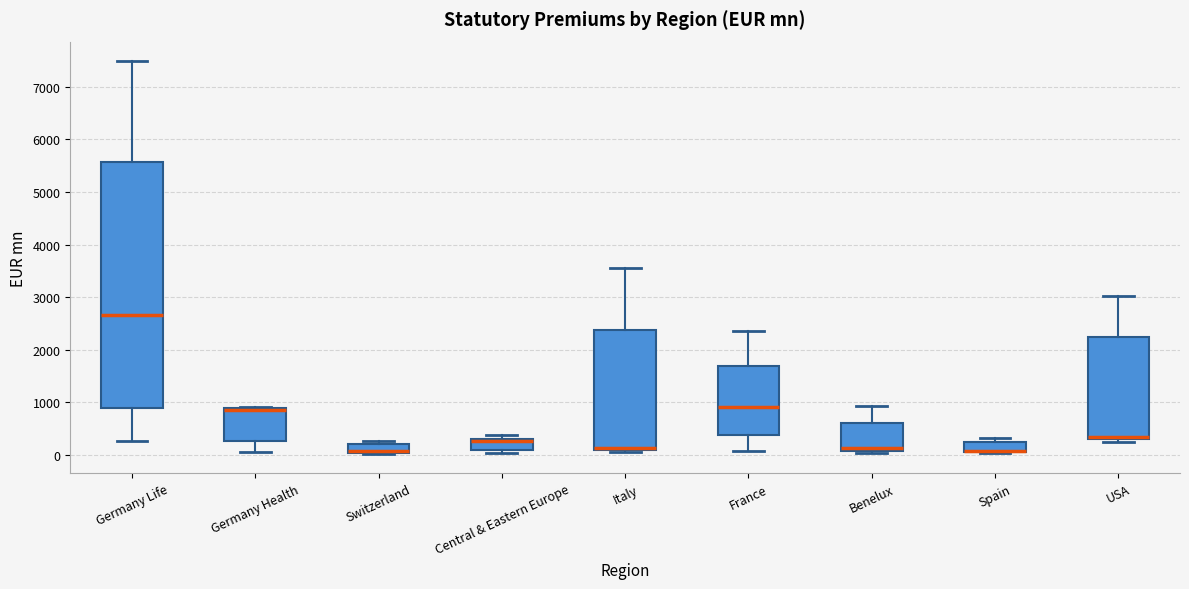

Reading left to right, transcribe this box plot: for each box, give where its median line is, the range the box spans, and where its two whiskers end, as read against the y-axis. The values are not printed on the chart, so give them approximately, as read against the axis.

Germany Life: median 2700, box 900 to 5600, whiskers 300 to 7500
Germany Health: median 900 (drawn on the box's upper edge), box 300 to 900, whiskers 100 to 900
Switzerland: median 100, box 0 to 200, whiskers 0 to 300
Central & Eastern Europe: median 300 (just below the box's upper edge), box 100 to 300, whiskers 0 to 400
Italy: median 100 (just above the box's lower edge), box 100 to 2400, whiskers 100 (just below the box's lower edge) to 3600
France: median 900, box 400 to 1700, whiskers 100 to 2300
Benelux: median 100 (just above the box's lower edge), box 100 to 600, whiskers 0 to 900
Spain: median 100 (drawn on the box's lower edge), box 100 to 200, whiskers 0 to 300
USA: median 300 (drawn on the box's lower edge), box 300 to 2200, whiskers 200 to 3000